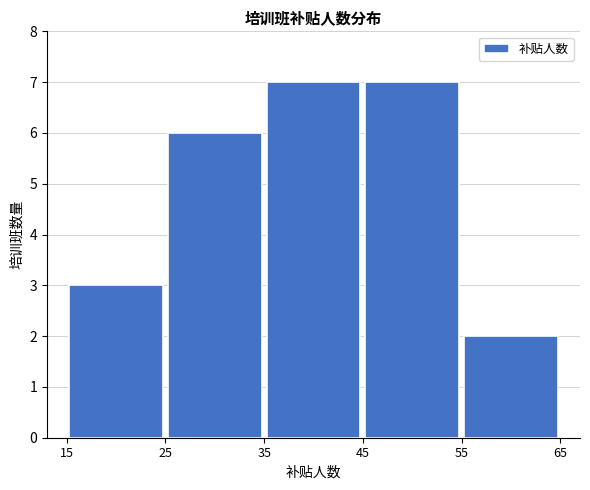

Reading left to right, list every bar in this chart as the range it spans on the x-axis followed by its height. The values are not printed on the chart, so give them approximately, as read against the axis.

15 to 25: 3
25 to 35: 6
35 to 45: 7
45 to 55: 7
55 to 65: 2